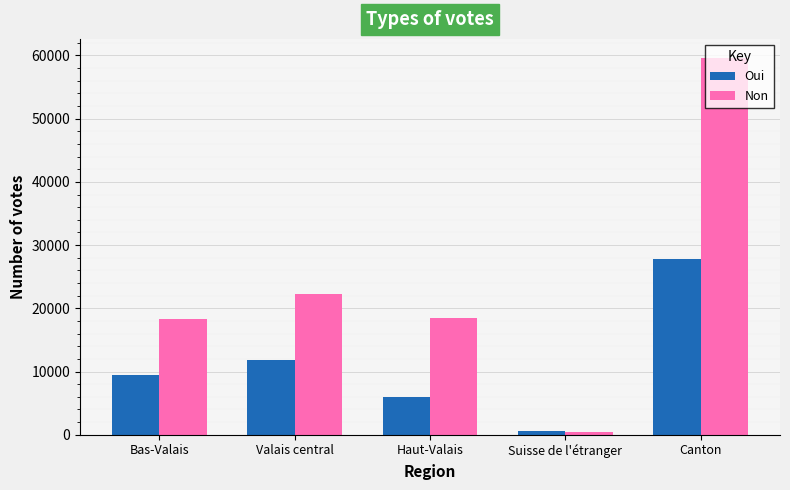

Is the value of Non at Bas-Valais greater than the value of Oui at Bas-Valais?

Yes